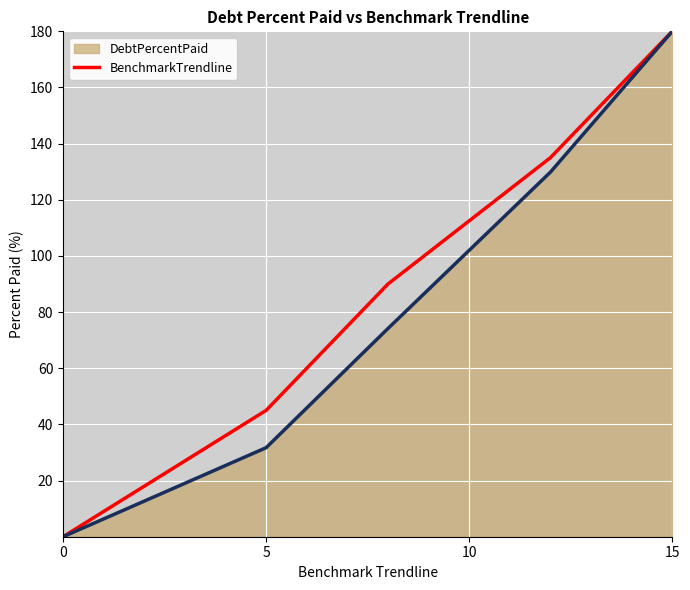

What is the greatest value displayed?

180.0